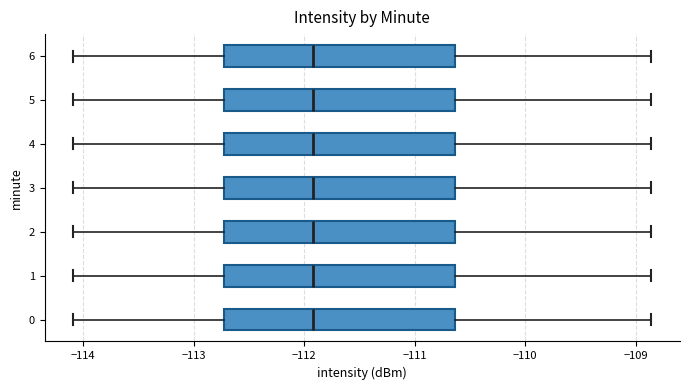

Reading bottom to top, transcribe this box plot: for each box, give where its median line is, the range the box spans, and where its two whiskers end, as read against the x-axis. The values are not printed on the chart, so give them approximately, as read against the axis.

0: median -111.9, box -112.7 to -110.6, whiskers -114.1 to -108.9
1: median -111.9, box -112.7 to -110.6, whiskers -114.1 to -108.9
2: median -111.9, box -112.7 to -110.6, whiskers -114.1 to -108.9
3: median -111.9, box -112.7 to -110.6, whiskers -114.1 to -108.9
4: median -111.9, box -112.7 to -110.6, whiskers -114.1 to -108.9
5: median -111.9, box -112.7 to -110.6, whiskers -114.1 to -108.9
6: median -111.9, box -112.7 to -110.6, whiskers -114.1 to -108.9